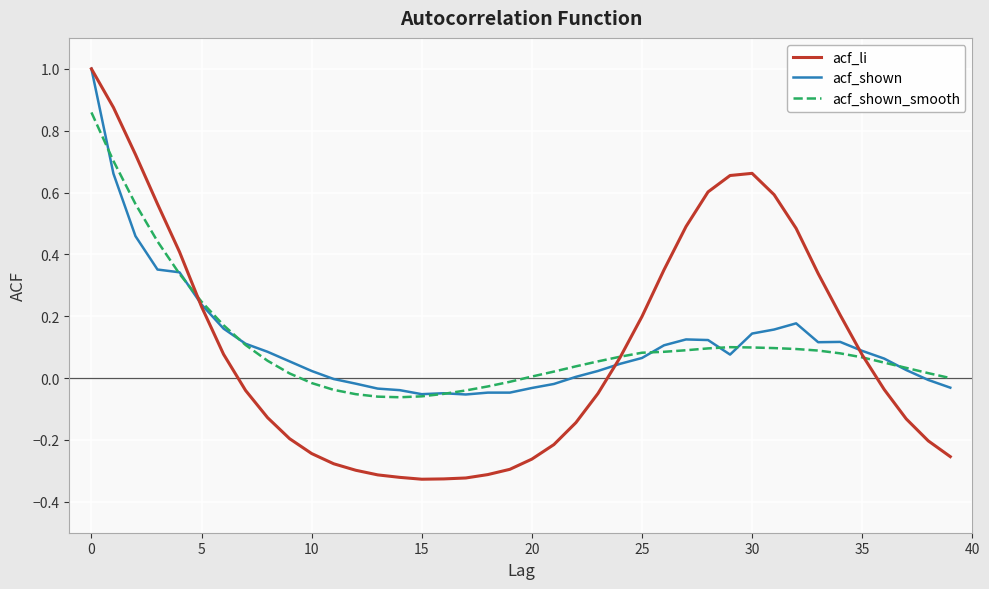

Which series has the largest range (max minus min)?

acf_li